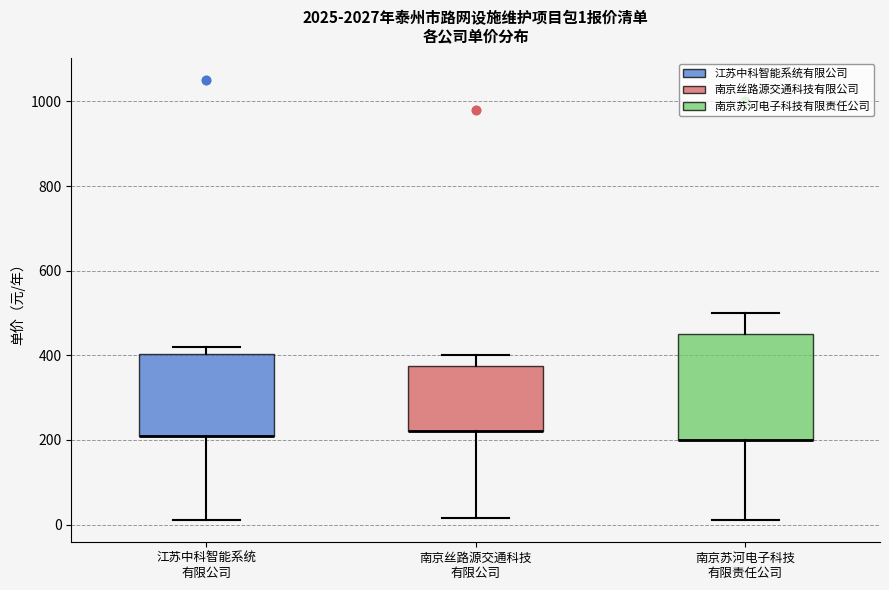

Comparing the boxes themselves (not the whiskers), which one is the tallest?

南京苏河电子科技 有限责任公司